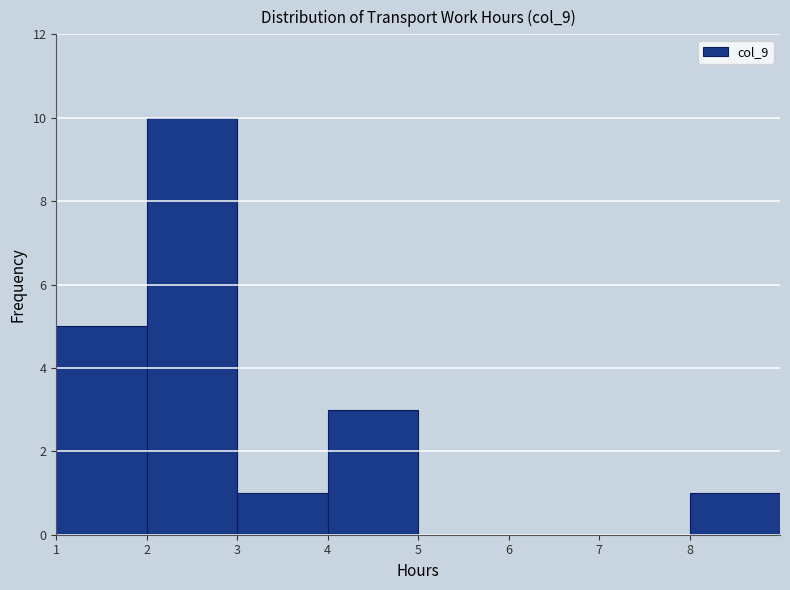

Which range on the x-axis has the tallest bar?

2 to 3